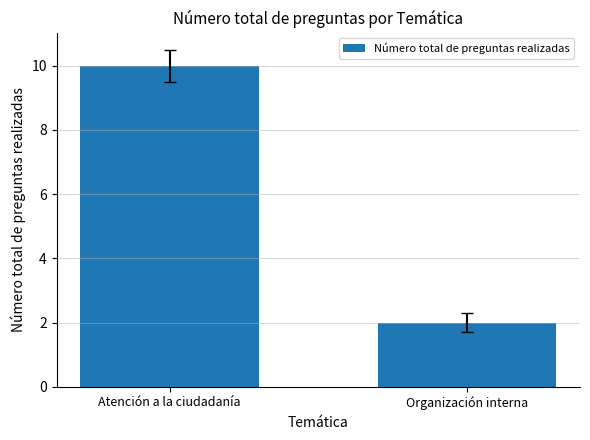

What is the minimum value shown in the chart?

2